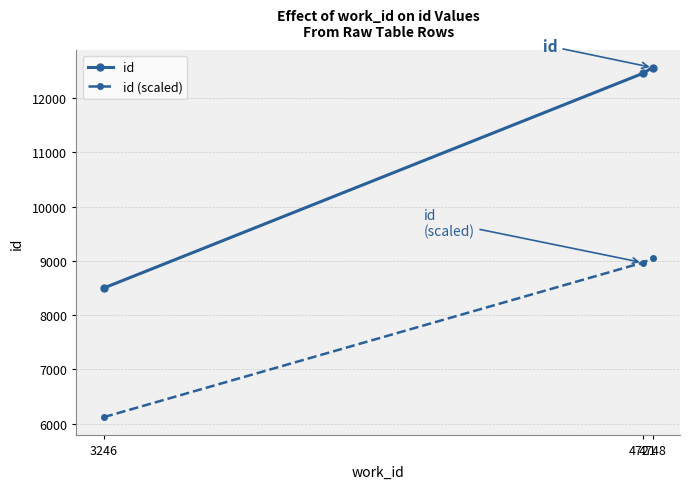

What is the value of the id (scaled) point at the 1st from the left?

6120.0